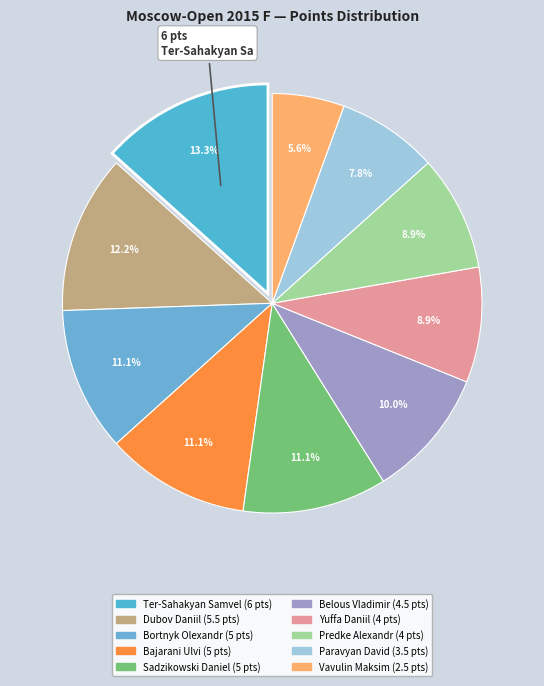

Is it true that Dubov Daniil is 12% of the pie?

True